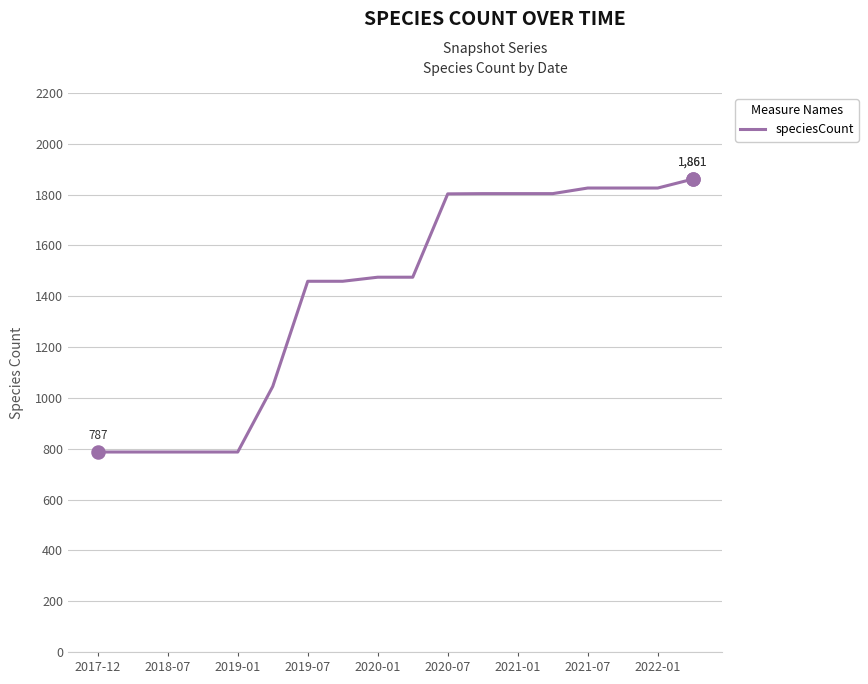

What is the minimum value shown in the chart?

787